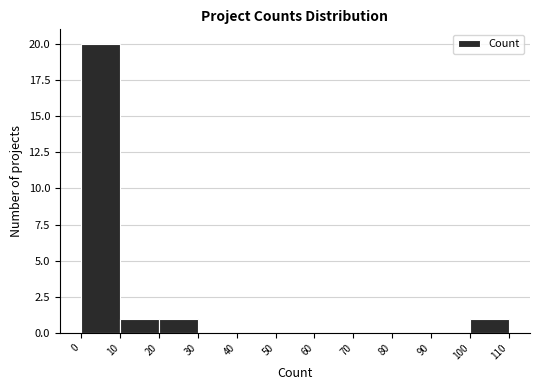

Over which range of the x-axis is the bar tallest?

0 to 10